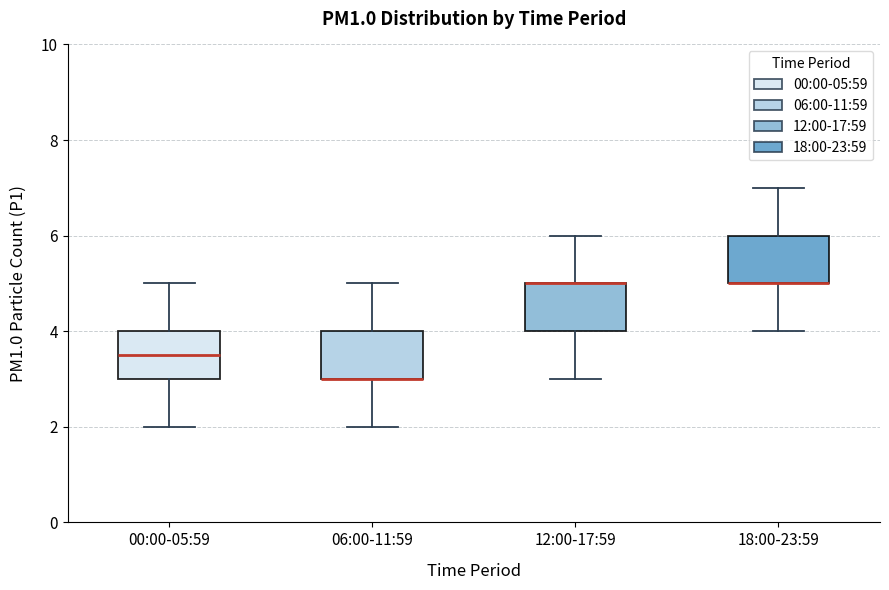

Reading left to right, transcribe this box plot: for each box, give where its median line is, the range the box spans, and where its two whiskers end, as read against the y-axis. The values are not printed on the chart, so give them approximately, as read against the axis.

00:00-05:59: median 3.6, box 3.0 to 4.0, whiskers 2.0 to 5.0
06:00-11:59: median 3.0 (drawn on the box's lower edge), box 3.0 to 4.0, whiskers 2.0 to 5.0
12:00-17:59: median 5.0 (drawn on the box's upper edge), box 4.0 to 5.0, whiskers 3.0 to 6.0
18:00-23:59: median 5.0 (drawn on the box's lower edge), box 5.0 to 6.0, whiskers 4.0 to 7.0